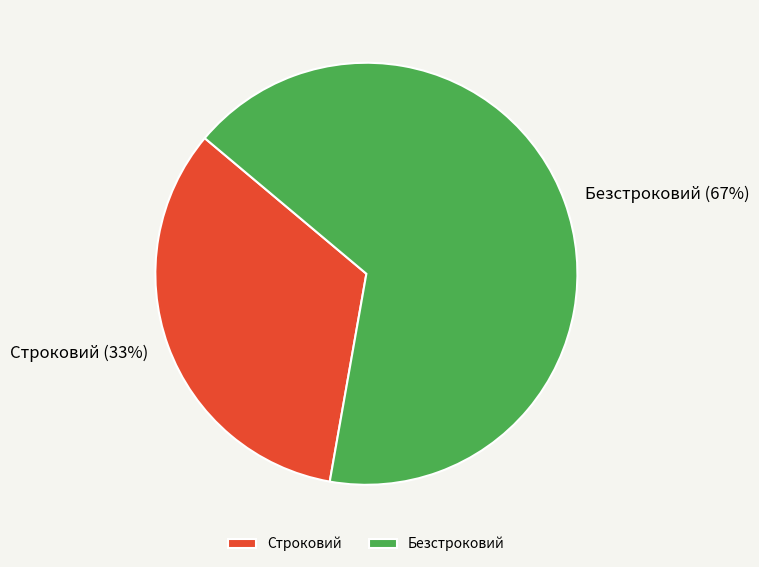

How many segments does this pie chart have?

2